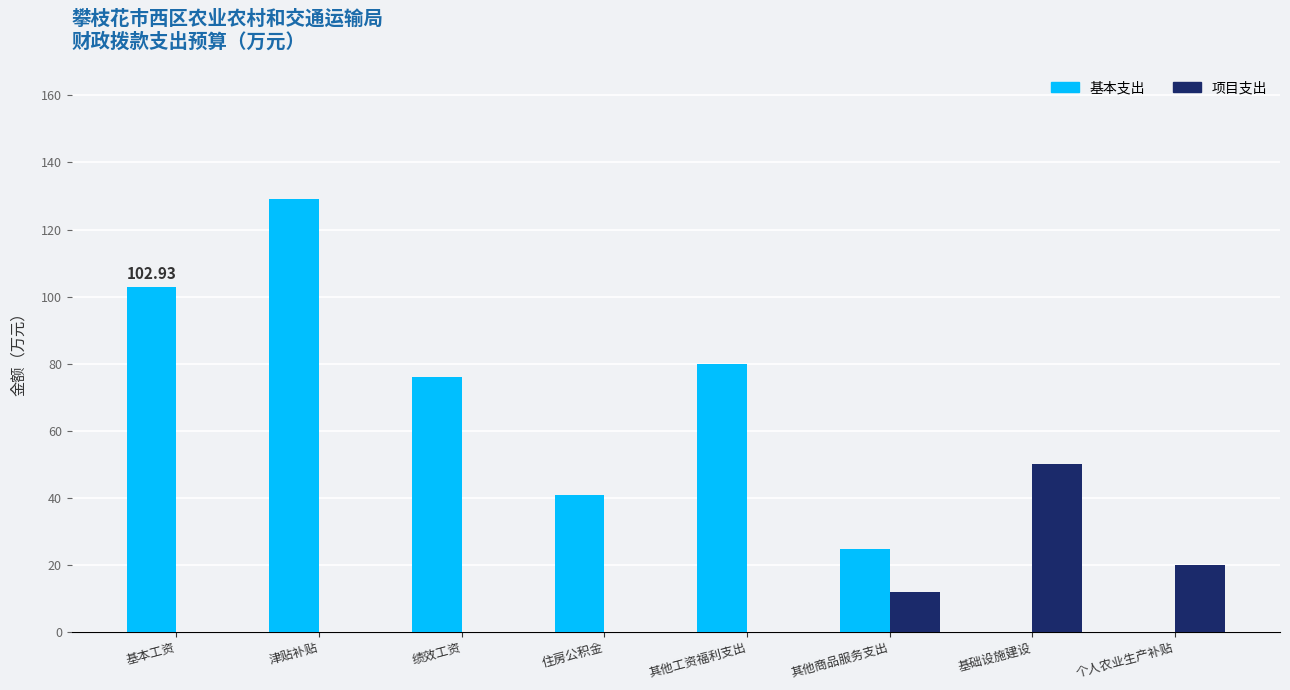

Are the bars grouped side by side (vs. stacked)?

Yes